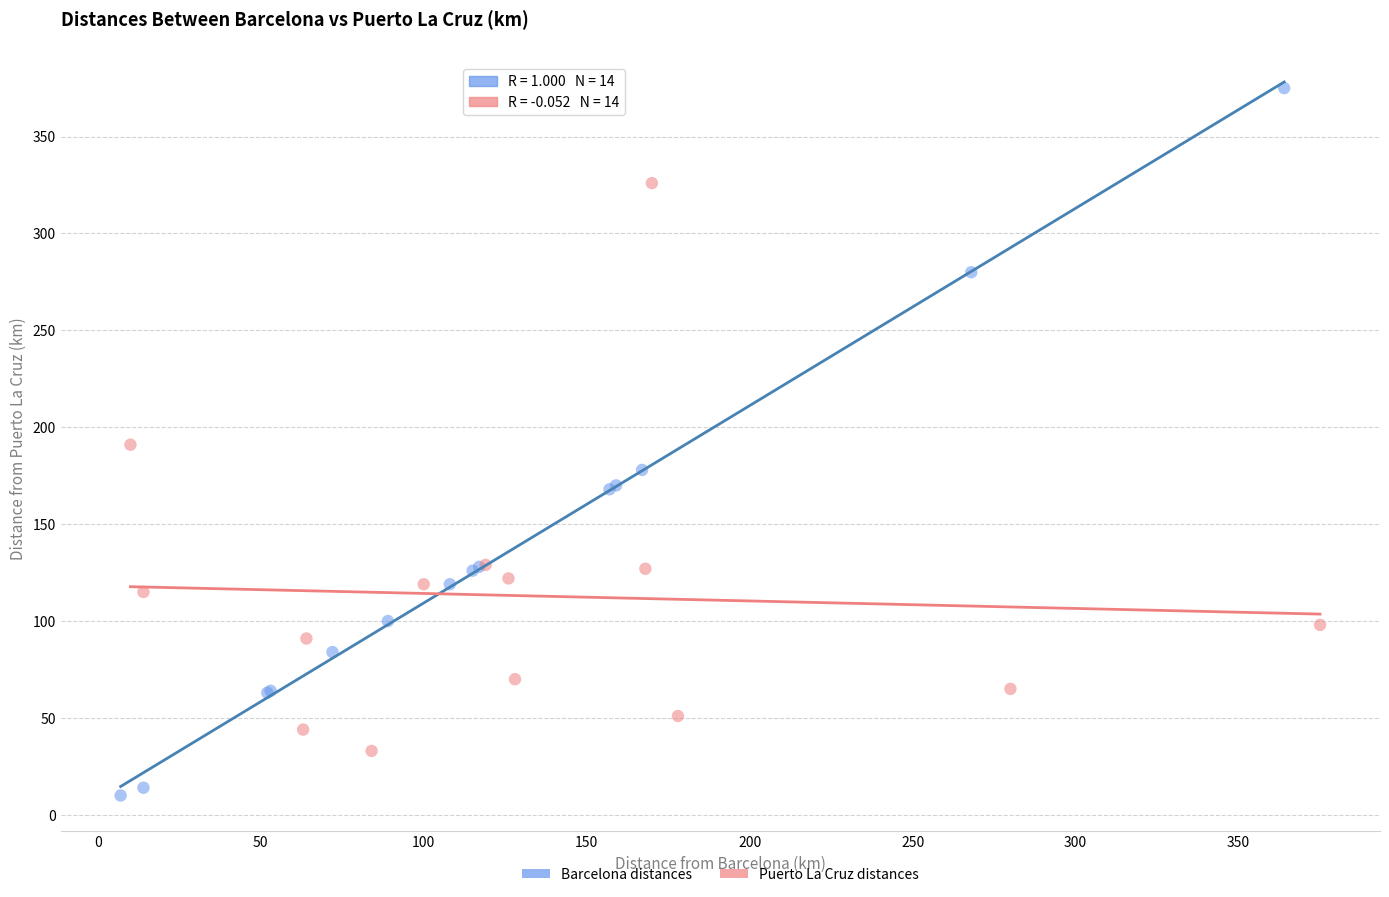

Which series reaches the minimum Y coordinate?

Barcelona distances